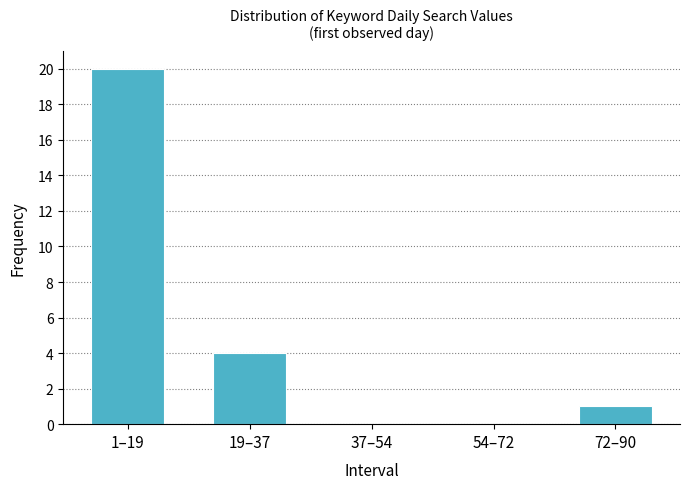

Reading right to left, what are all the values shown in this chart?

72–90=1	54–72=0	37–54=0	19–37=4	1–19=20